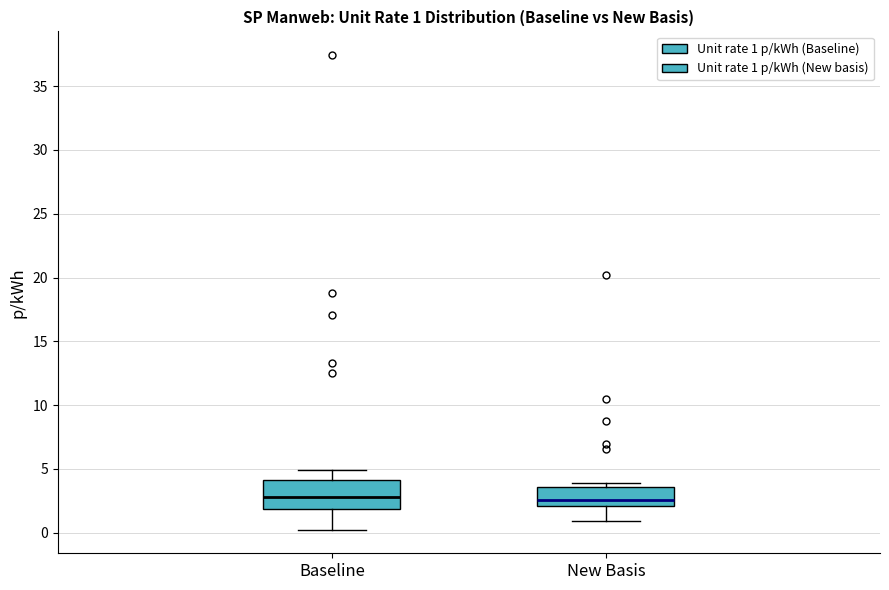

Comparing the boxes themselves (not the whiskers), which one is the tallest?

Baseline